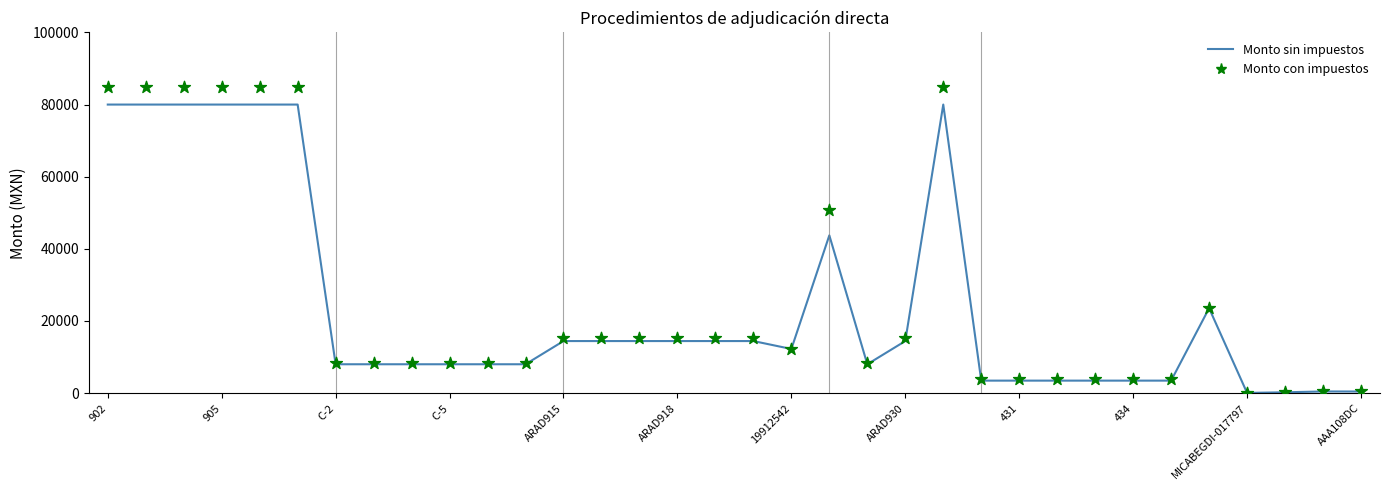

Which series contains the lowest Y value?

Monto sin impuestos